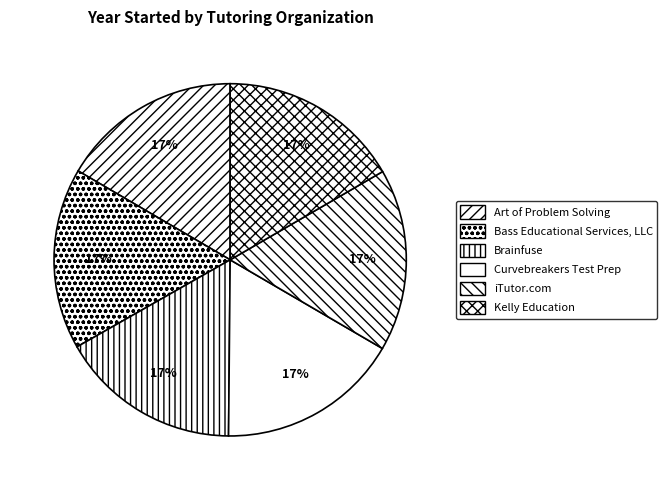

Count the number of slices in the pie.

6